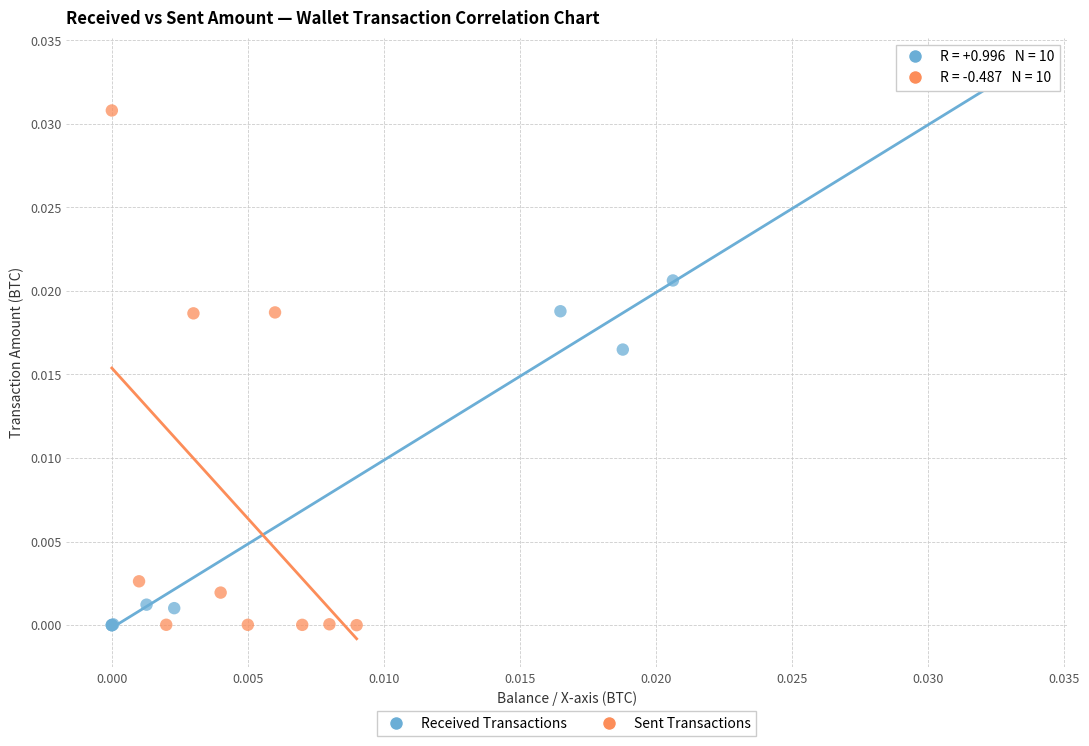

Which series contains the highest Y value?

Received Transactions